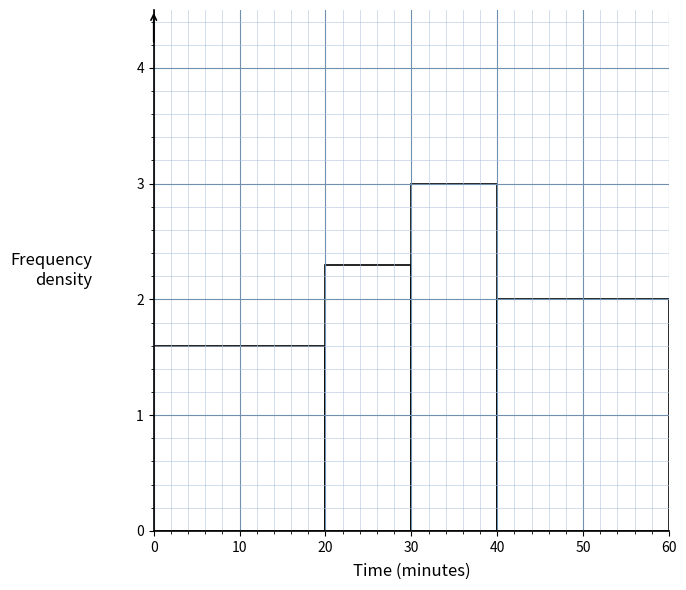

Reading left to right, transcribe this chart: for each bar, give the range it covers on the x-axis and its height. The values are not printed on the chart, so give them approximately, as read against the axis.

0 to 20: 1.6
20 to 30: 2.3
30 to 40: 3.0
40 to 60: 2.0